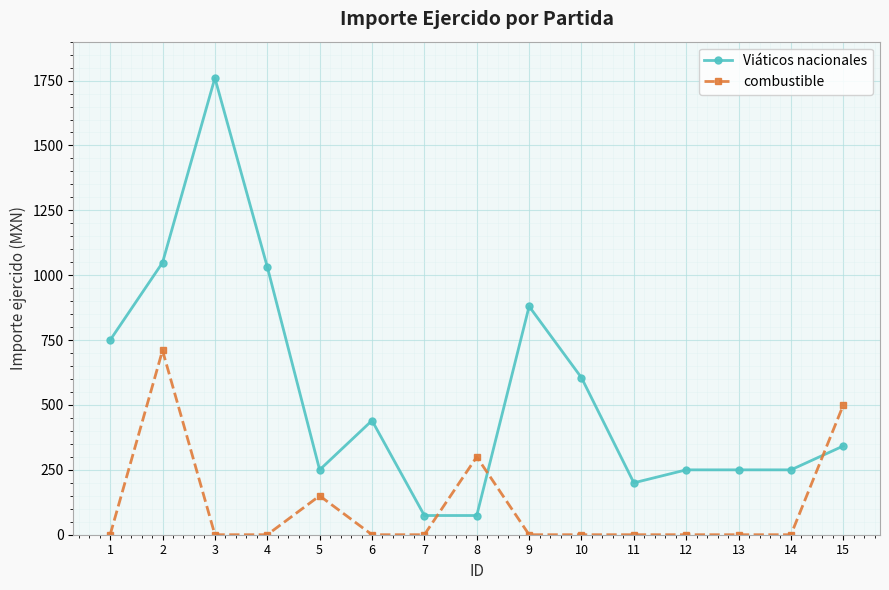

What is the difference between the maximum and minimum values in the Viáticos nacionales series?

1686.0